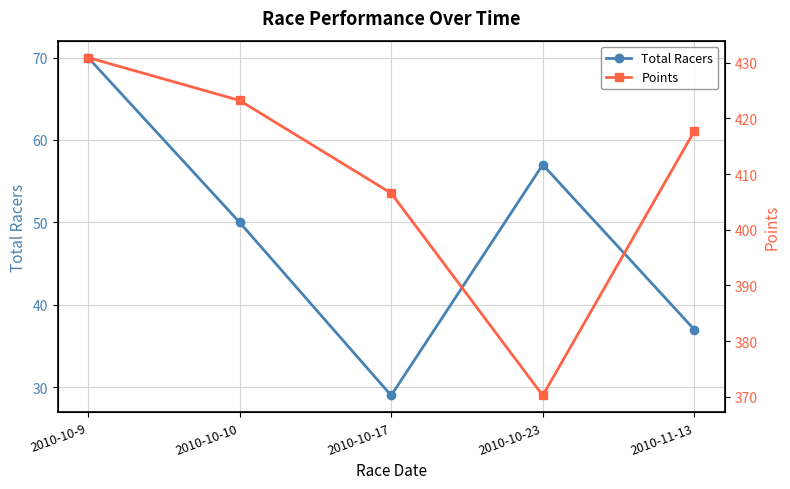

How many lines are shown in the chart?

2